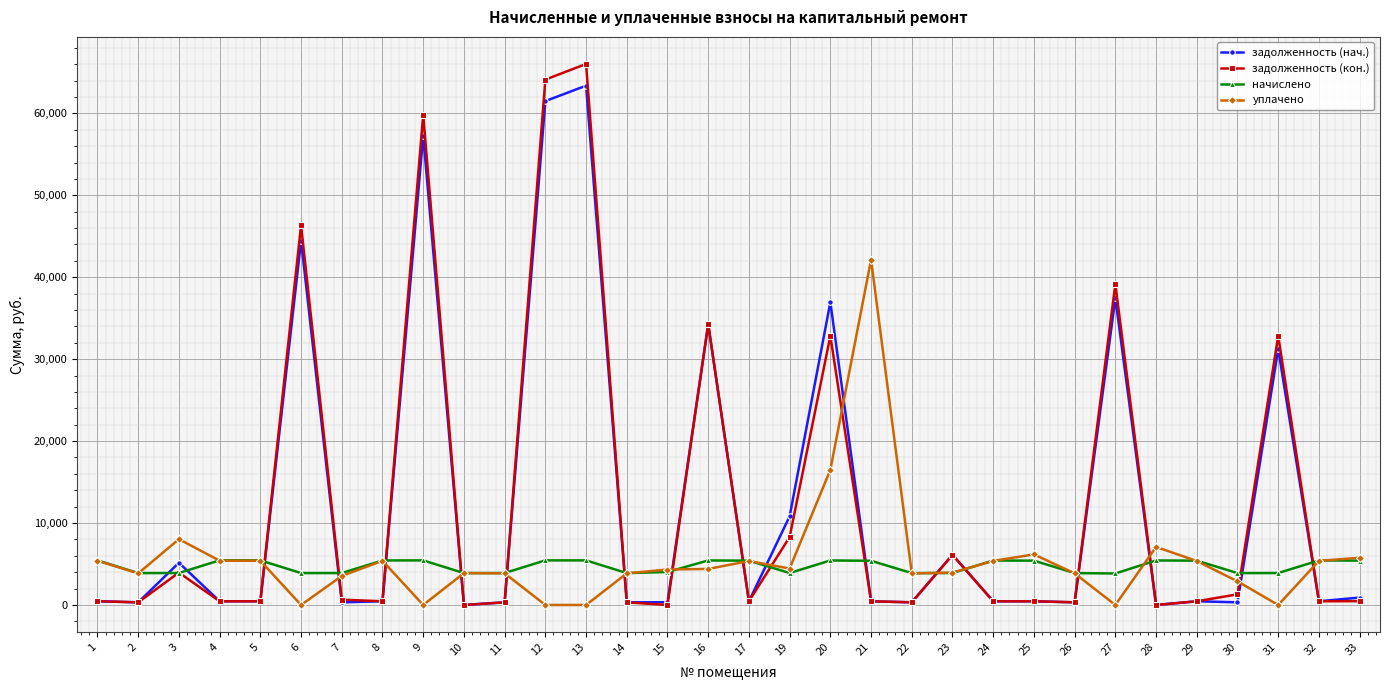

The value of уплачено at 29 is 9290.3. True or false?

False